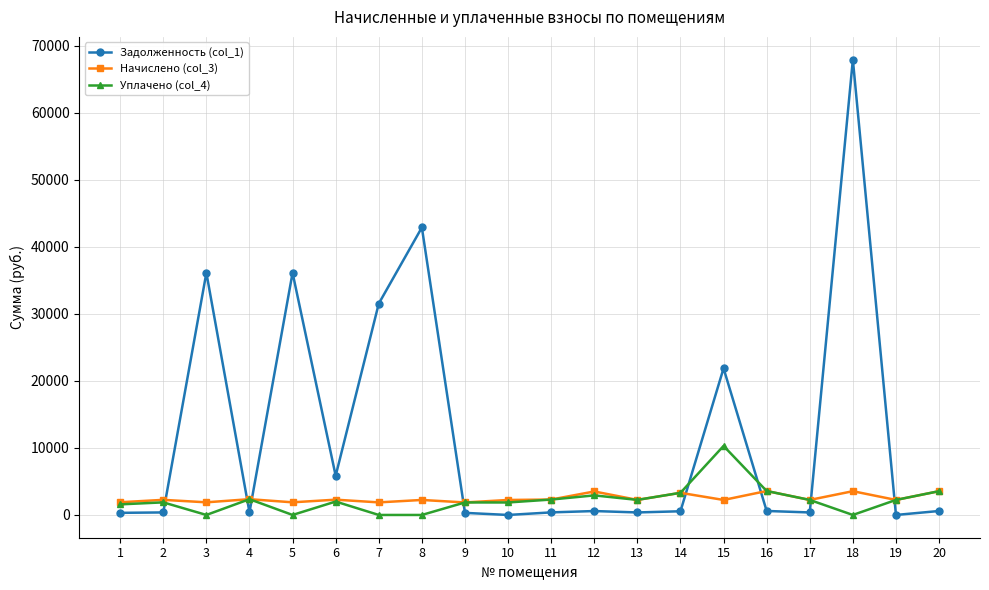

True or false: Задолженность (col_1) has more than 1 interior local peaks.

True